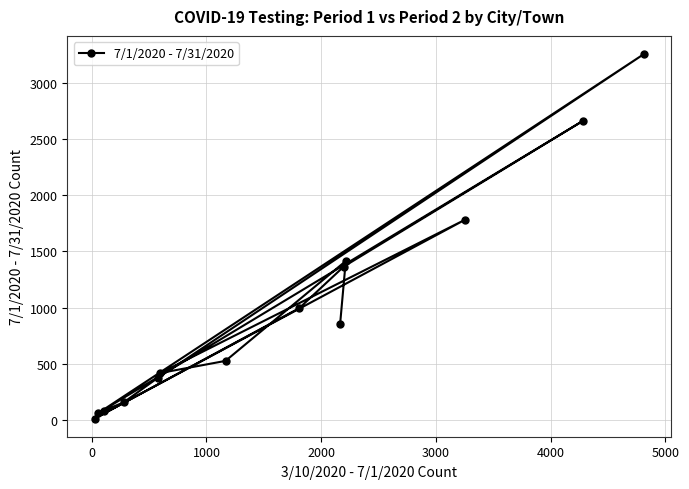

How many data points are less than 856?

7